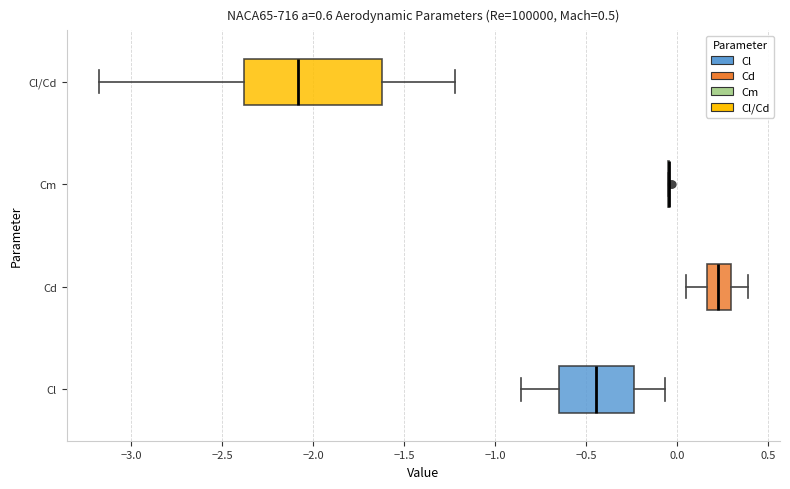

Where is the left edge of the box for Cd on the x-axis? The values are not printed on the chart, so give them approximately, as read against the axis.

0.15